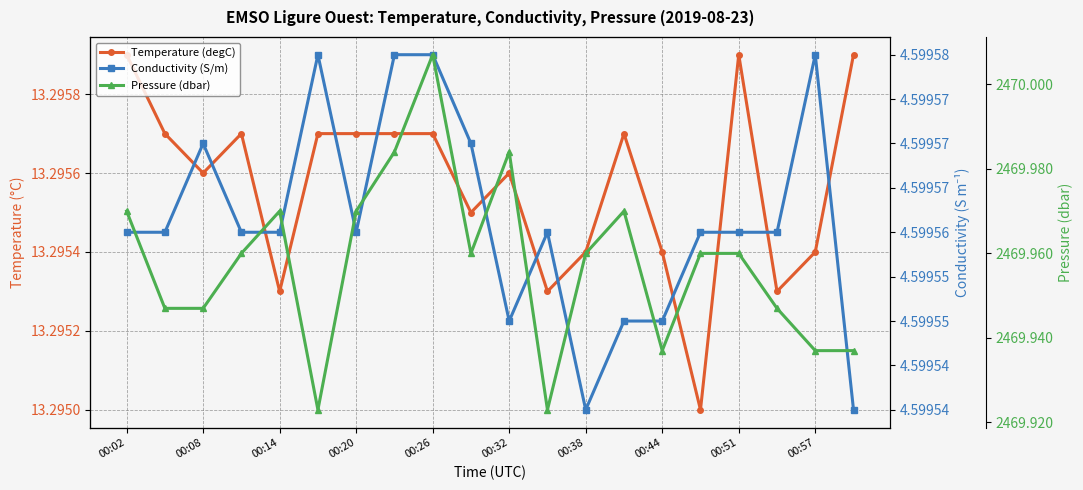

How many distinct data groups are displayed?

3